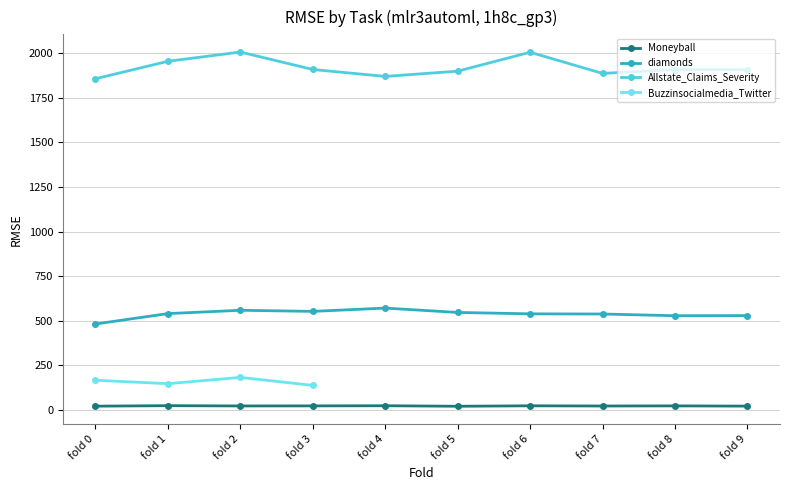

Does the chart display data point markers on the line(s)?

Yes